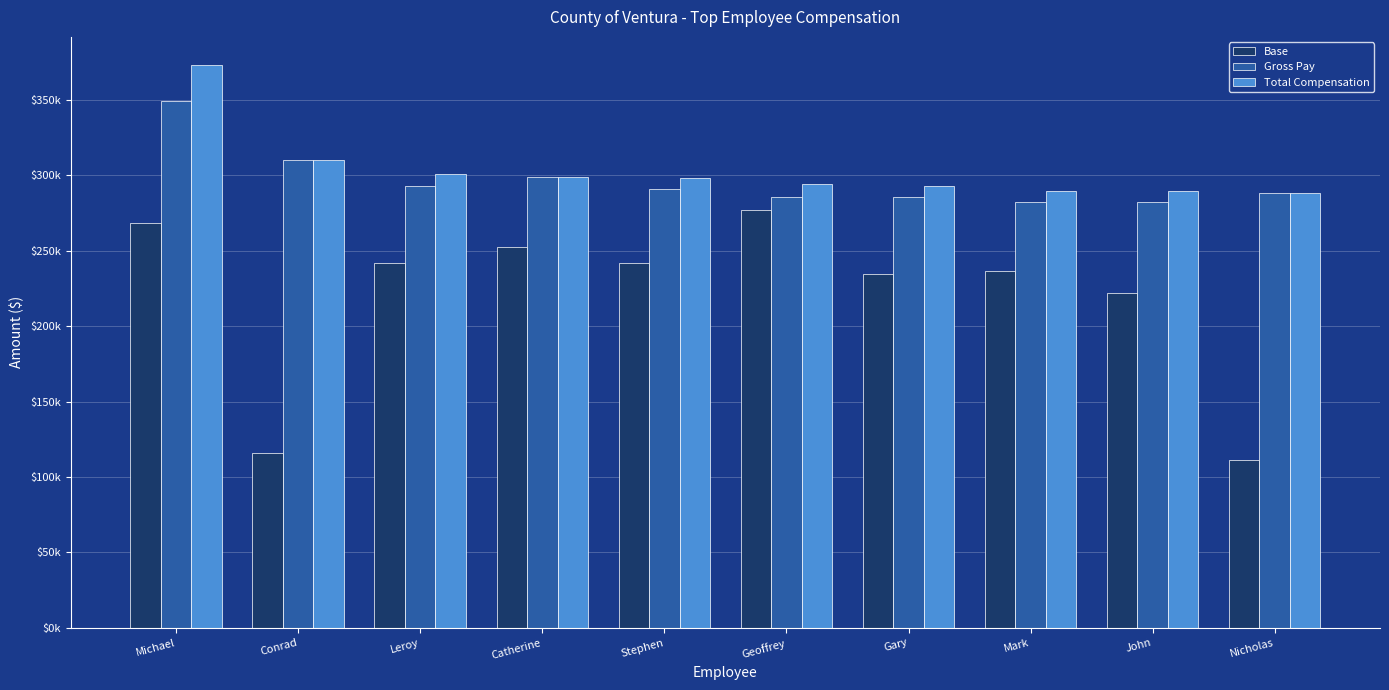

Reading left to right, extract all data points from this chart.

Base: Michael=268710.5	Conrad=116097.8	Leroy=241955.0	Catherine=252403.8	Stephen=241955.0	Geoffrey=276958.0	Gary=234674.7	Mark=236459.3	John=221892.3	Nicholas=111207.6
Gross Pay: Michael=349368.8	Conrad=310295.4	Leroy=293050.2	Catherine=299203.3	Stephen=290864.4	Geoffrey=285555.0	Gary=285560.1	Mark=282048.7	John=282298.6	Nicholas=288561.7
Total Compensation: Michael=373174.2	Conrad=310295.4	Leroy=300665.9	Catherine=299185.7	Stephen=298258.1	Geoffrey=293998.8	Gary=292952.4	Mark=289632.2	John=289627.0	Nicholas=288561.7